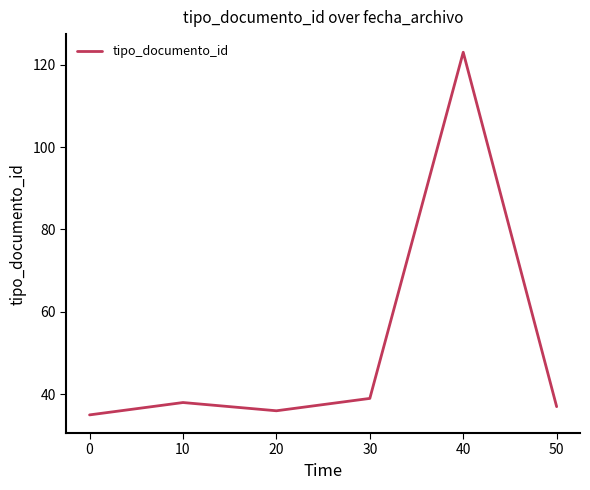

At which category does the data reach its first local valley?

20